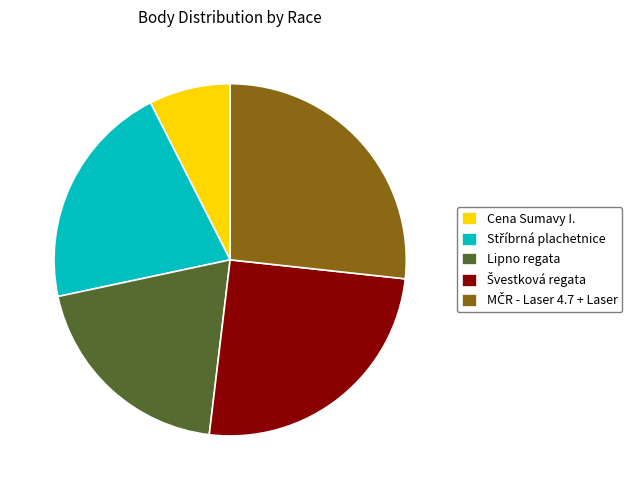

Does any single category account for the majority?

No